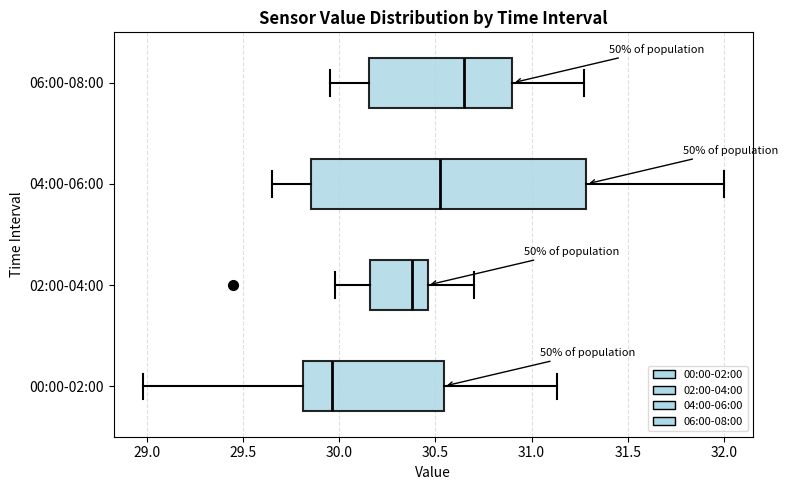

Which box is the widest, from its left edge to its right edge?

04:00-06:00